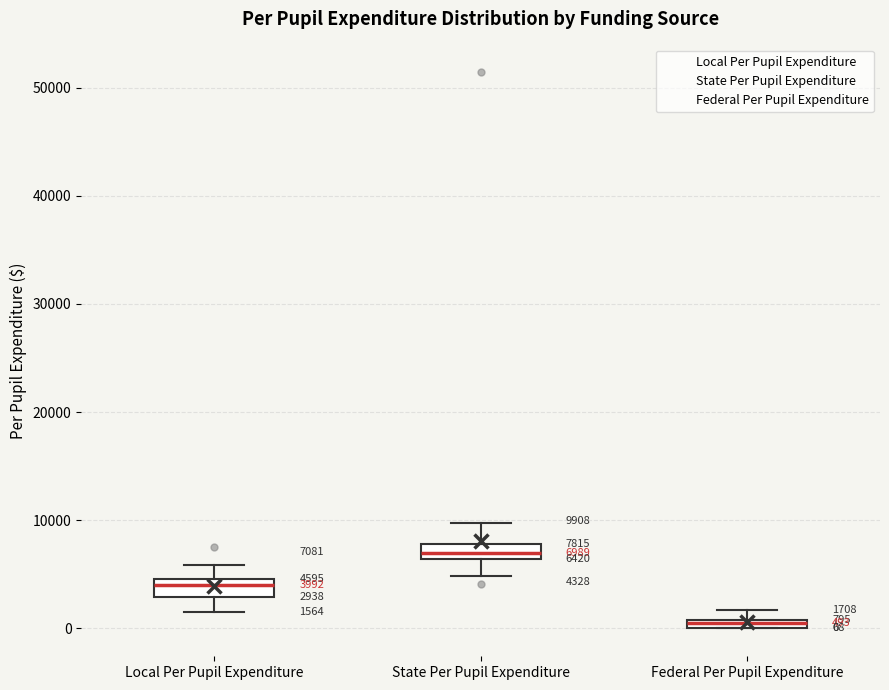

Which box's median line is the lowest?

Federal Per Pupil Expenditure